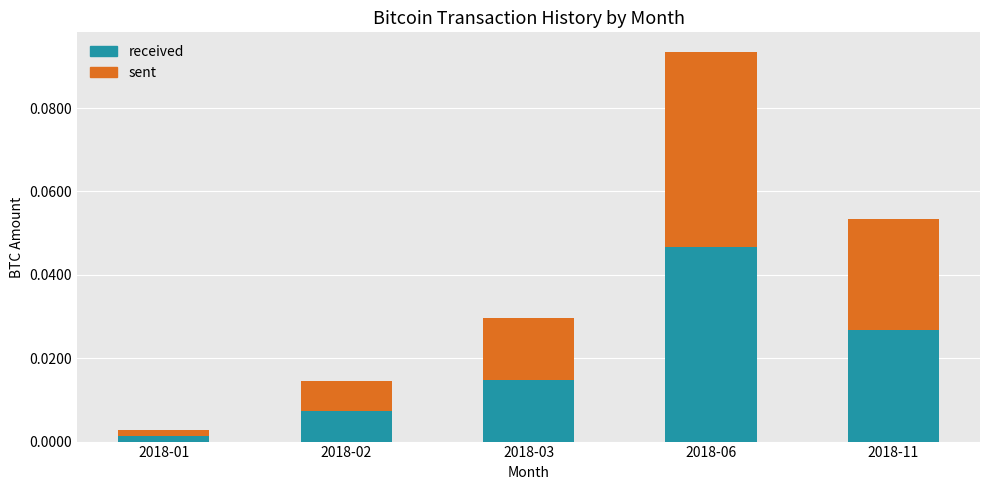

At which label is received closest to 0?

2018-01